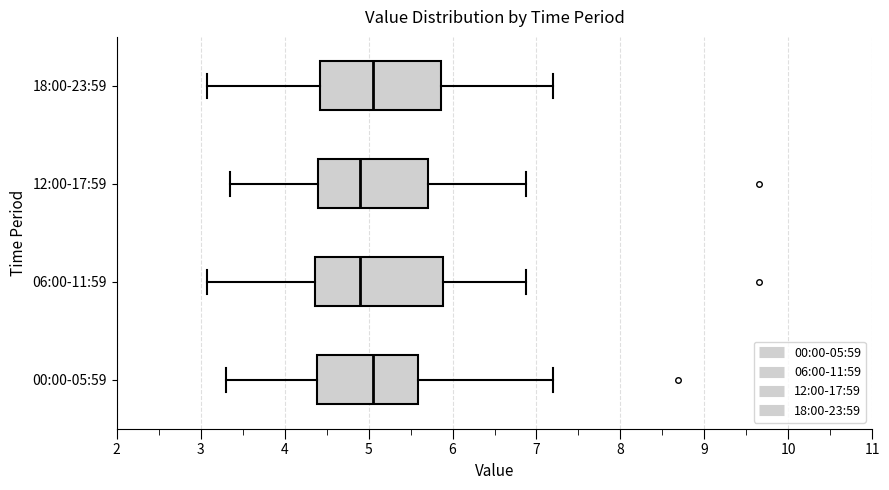

Reading bottom to top, read every box against the x-axis: the position of its median line, the range the box covers, and the ends of its whiskers. The values are not printed on the chart, so give them approximately, as read against the axis.

00:00-05:59: median 5.1, box 4.4 to 5.6, whiskers 3.3 to 7.2
06:00-11:59: median 4.9, box 4.4 to 5.9, whiskers 3.1 to 6.9
12:00-17:59: median 4.9, box 4.4 to 5.7, whiskers 3.4 to 6.9
18:00-23:59: median 5.1, box 4.4 to 5.9, whiskers 3.1 to 7.2